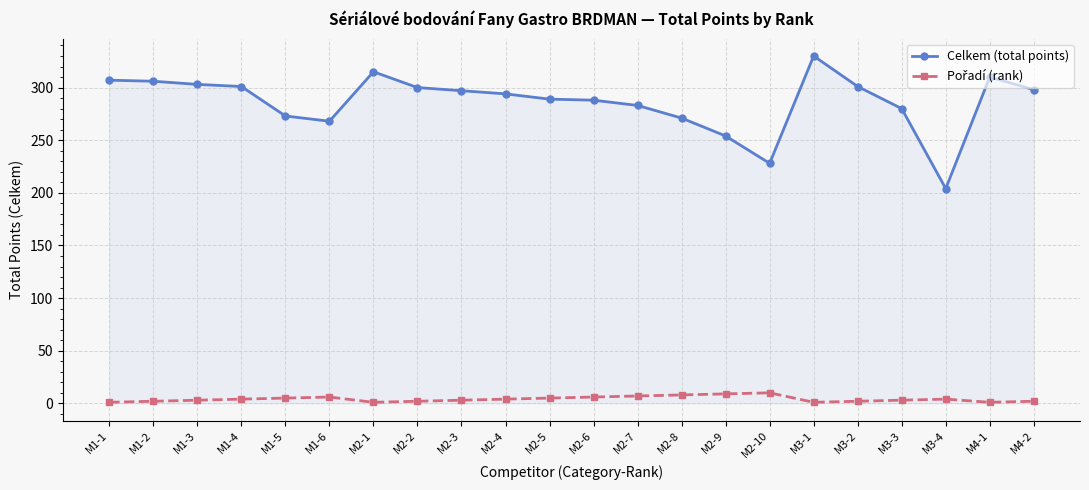

Which series has the widest spread of values?

Celkem (total points)